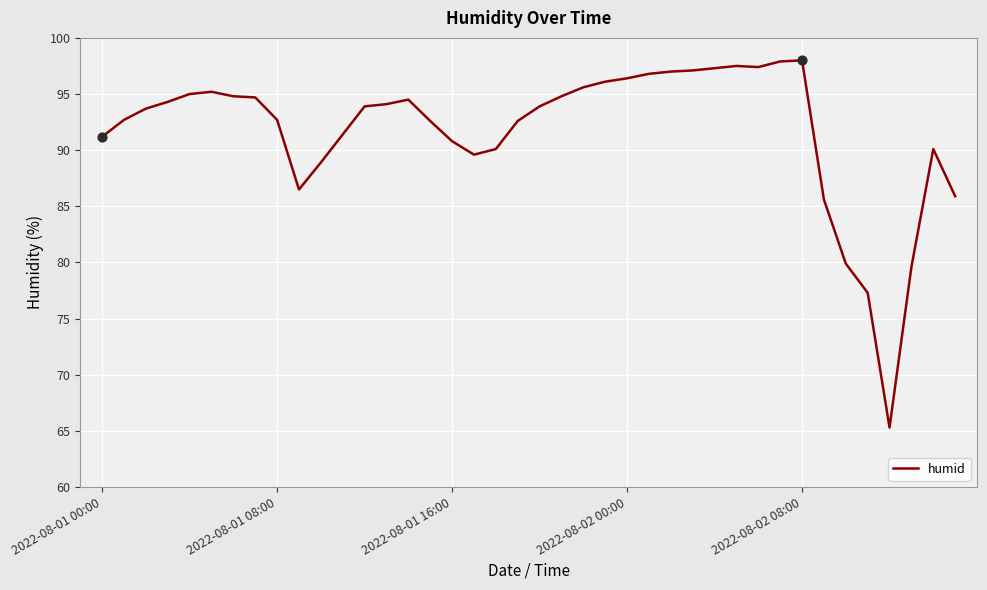

What is the minimum value shown in the chart?

65.3